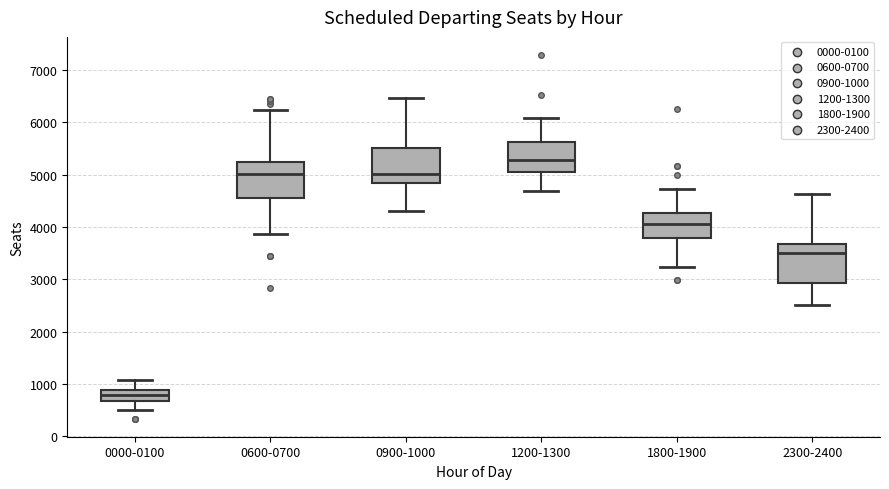

Where is the lower edge of the box for 0600-0700 on the y-axis? The values are not printed on the chart, so give them approximately, as read against the axis.

4600